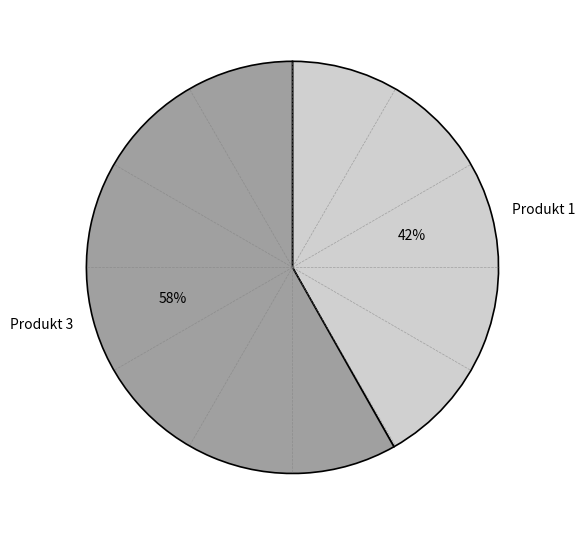

Combined, do Produkt 3 and Produkt 1 account for over 50%?

Yes